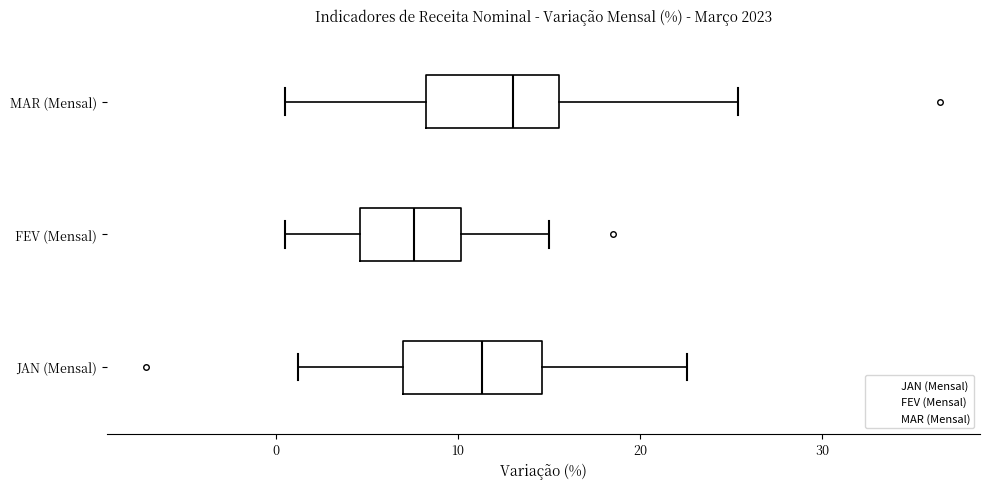

Which box has the furthest to the right median line?

MAR (Mensal)